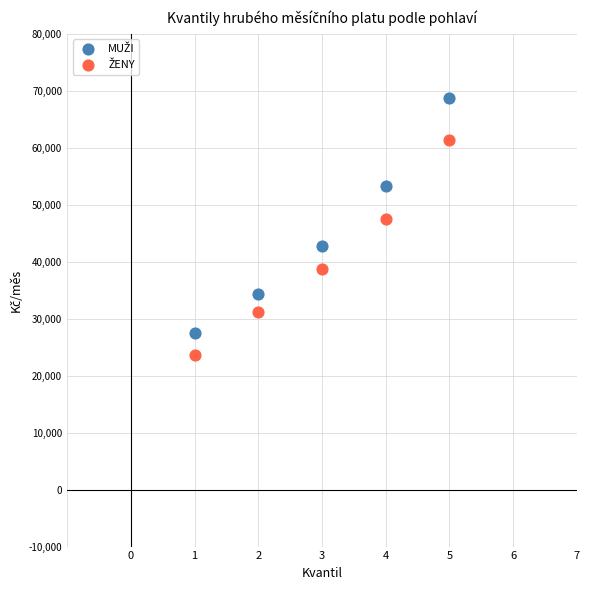

Across all data points, what is the range of Y values (max minus min)?

45072.3